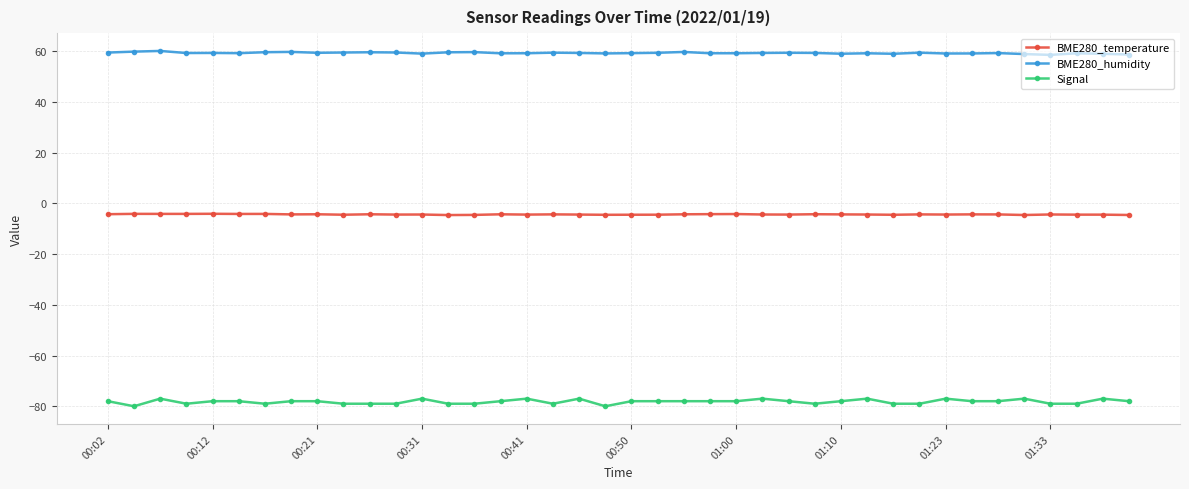

At how many categories does at least one series exceed 45?

40